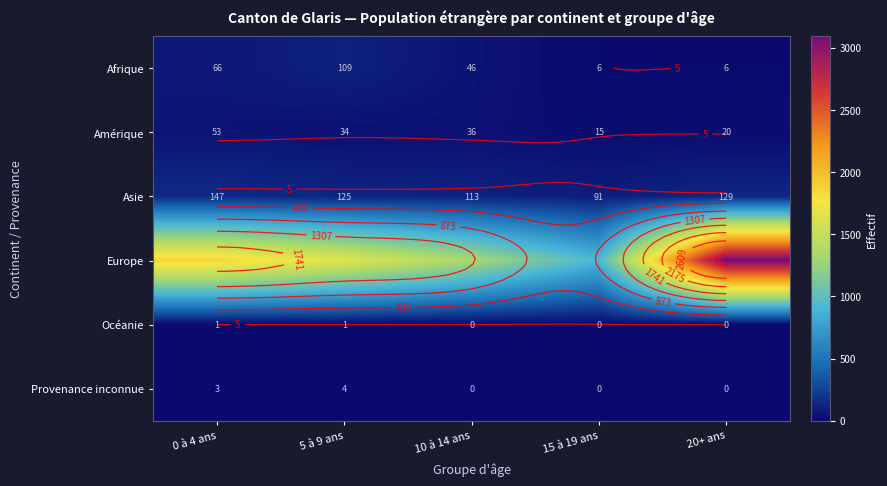

Which category has the highest value across all series?

20+ ans